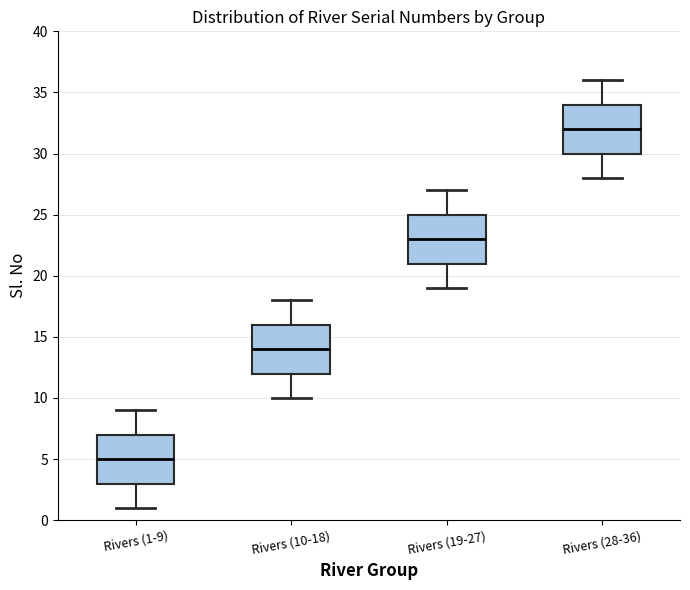

Reading left to right, read every box against the y-axis: the position of its median line, the range the box covers, and the ends of its whiskers. The values are not printed on the chart, so give them approximately, as read against the axis.

Rivers (1-9): median 5, box 3 to 7, whiskers 1 to 9
Rivers (10-18): median 14, box 12 to 16, whiskers 10 to 18
Rivers (19-27): median 23, box 21 to 25, whiskers 19 to 27
Rivers (28-36): median 32, box 30 to 34, whiskers 28 to 36